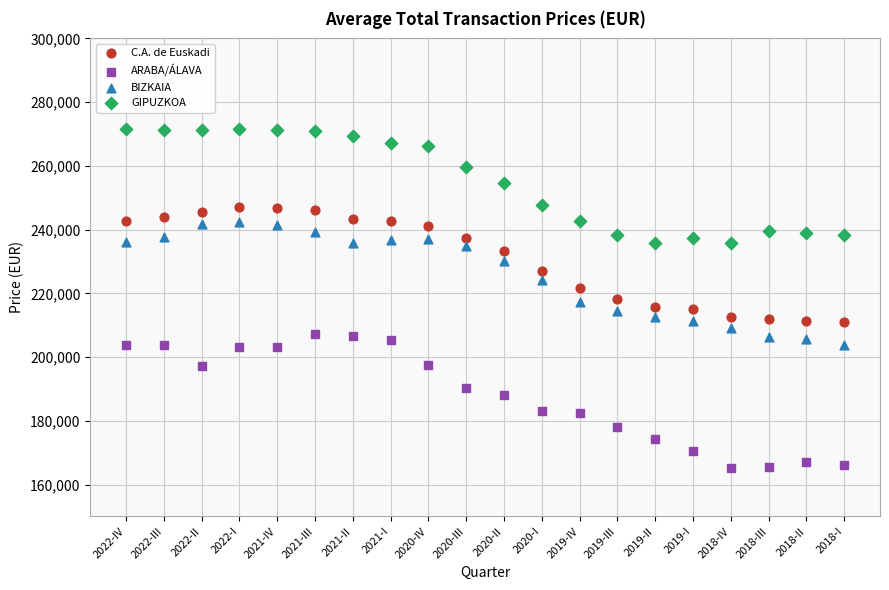

Which series reaches the minimum Y coordinate?

ARABA/ÁLAVA